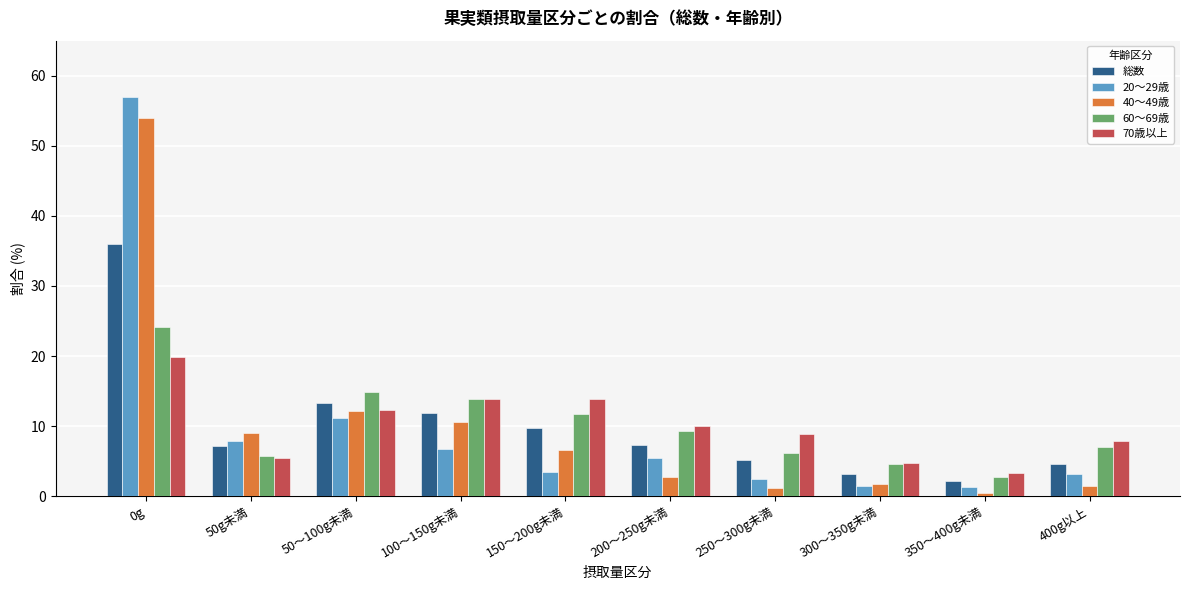

Which series changed the most between 0g and 400g以上?

20～29歳